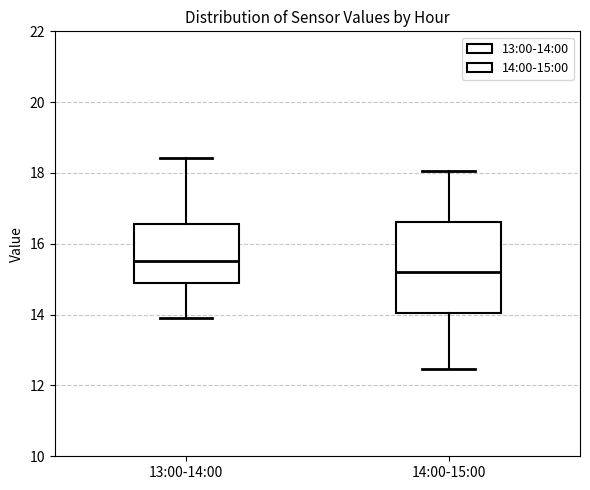

Which box's median line is the highest?

13:00-14:00